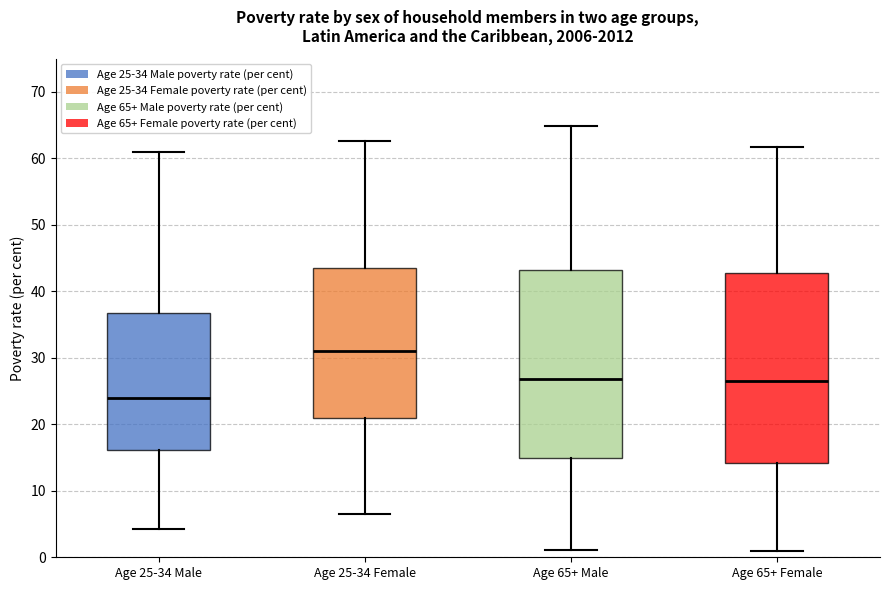

Where is the lower edge of the box for Age 25-34 Female on the y-axis? The values are not printed on the chart, so give them approximately, as read against the axis.

21